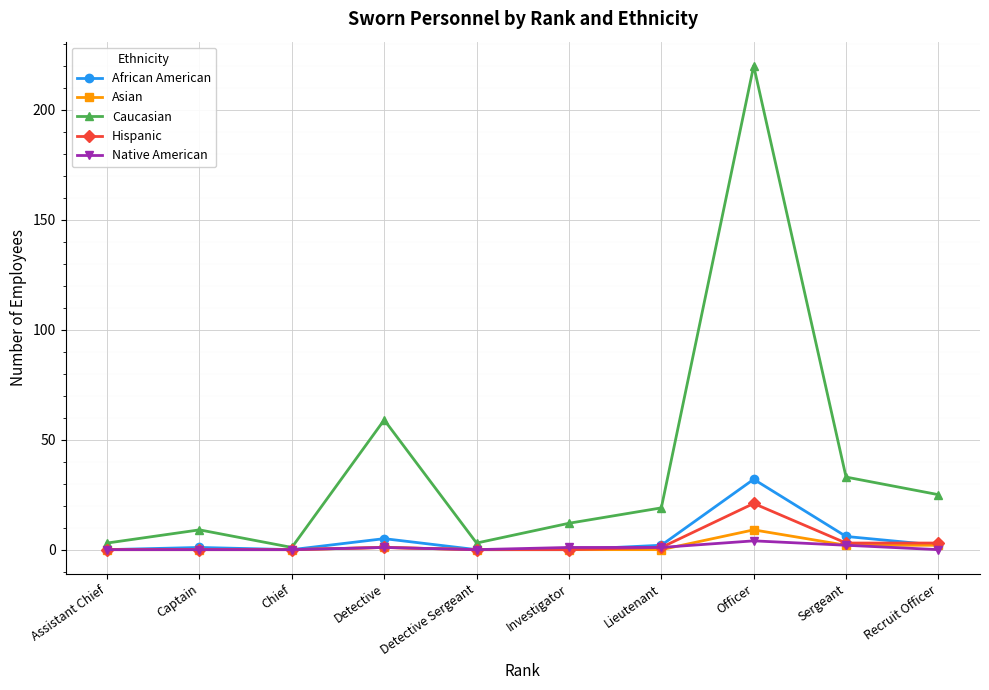

True or false: Hispanic has more than 0 interior local peaks.

True